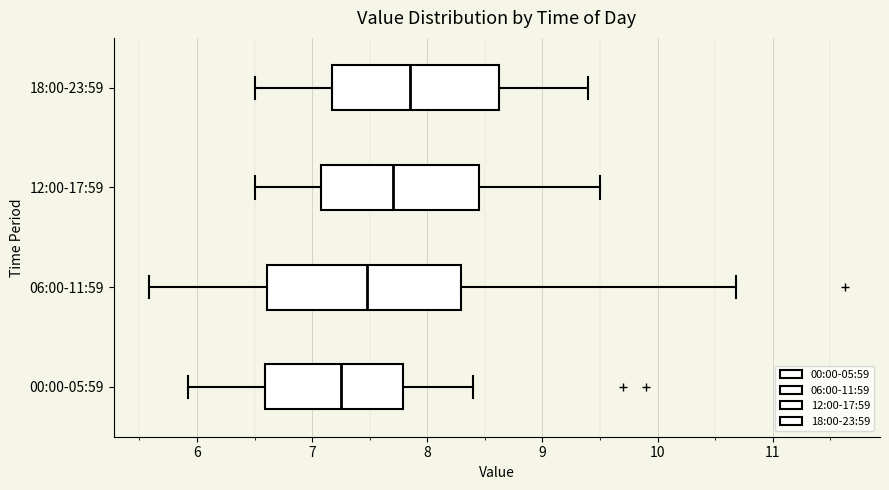

Reading bottom to top, transcribe this box plot: for each box, give where its median line is, the range the box spans, and where its two whiskers end, as read against the x-axis. The values are not printed on the chart, so give them approximately, as read against the axis.

00:00-05:59: median 7.3, box 6.6 to 7.8, whiskers 5.9 to 8.4
06:00-11:59: median 7.5, box 6.6 to 8.3, whiskers 5.6 to 10.7
12:00-17:59: median 7.7, box 7.1 to 8.5, whiskers 6.5 to 9.5
18:00-23:59: median 7.9, box 7.2 to 8.6, whiskers 6.5 to 9.4